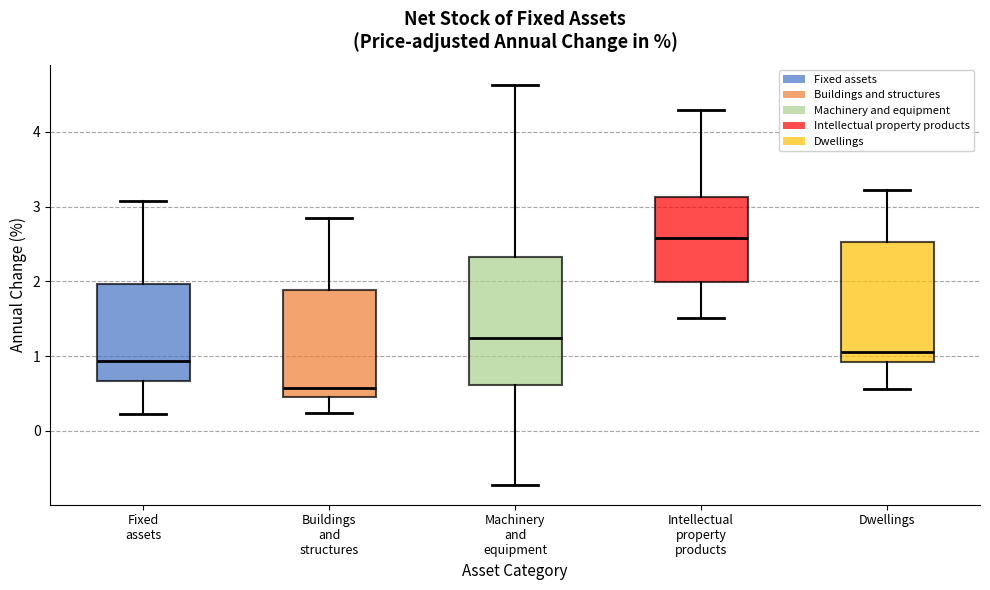

Where is the lower edge of the box for Fixed assets on the y-axis? The values are not printed on the chart, so give them approximately, as read against the axis.

0.7